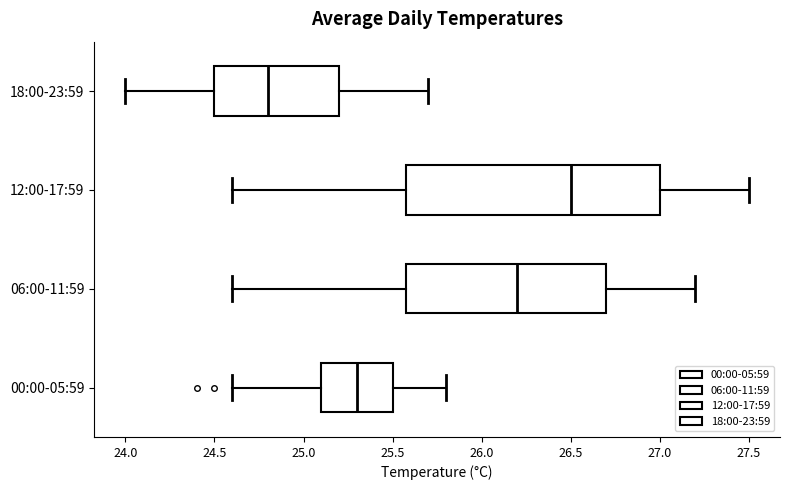

Reading bottom to top, read every box against the x-axis: the position of its median line, the range the box covers, and the ends of its whiskers. The values are not printed on the chart, so give them approximately, as read against the axis.

00:00-05:59: median 25.3, box 25.1 to 25.5, whiskers 24.6 to 25.8
06:00-11:59: median 26.2, box 25.6 to 26.7, whiskers 24.6 to 27.2
12:00-17:59: median 26.5, box 25.6 to 27.0, whiskers 24.6 to 27.5
18:00-23:59: median 24.8, box 24.5 to 25.2, whiskers 24.0 to 25.7